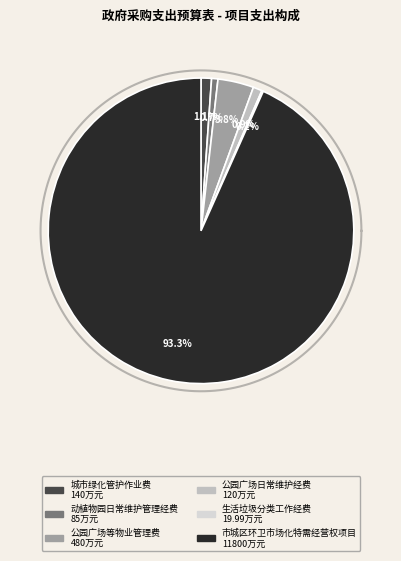

How many slices are in this pie chart?

6